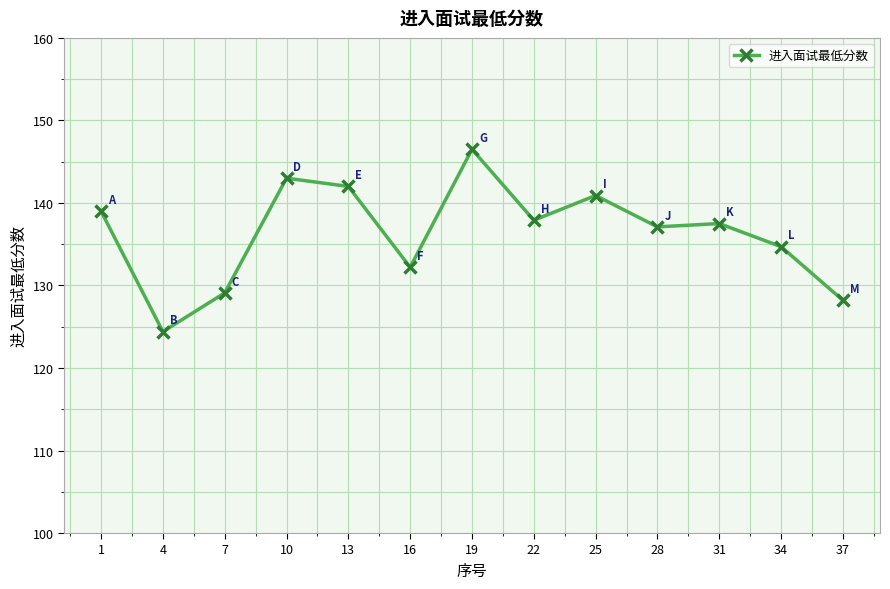

Where is the first local maximum?

10